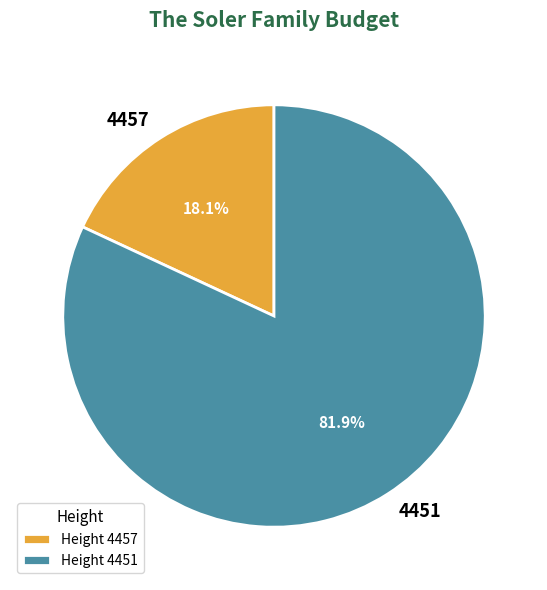

Is it true that 4457 is 18% of the pie?

True